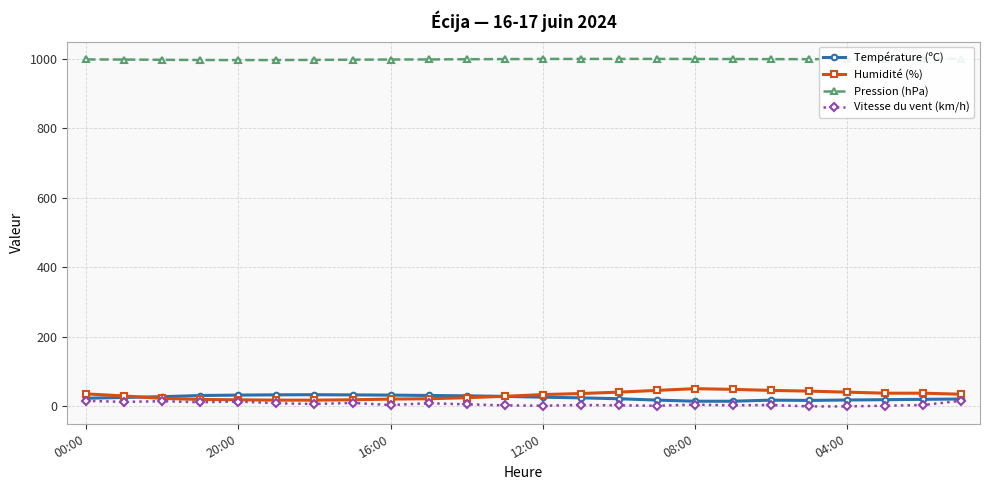

At which category does the chart reach its peak across all series?

14